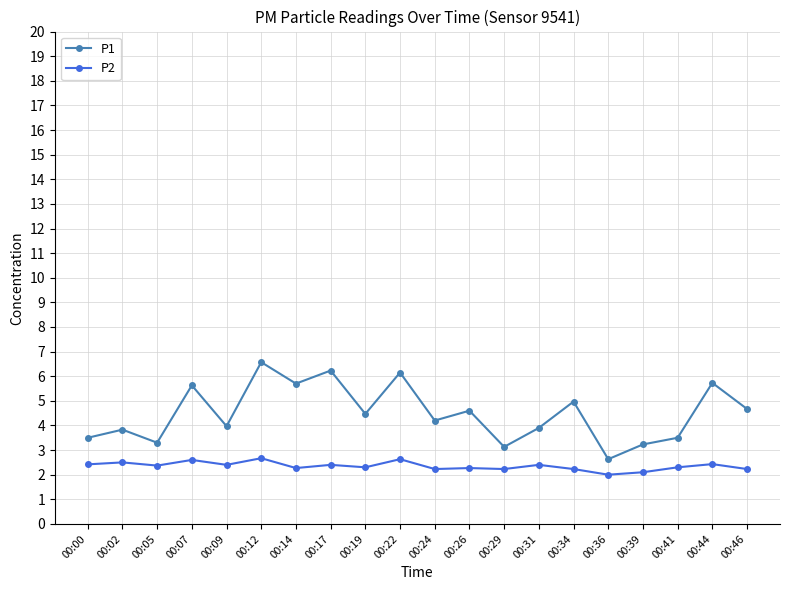

What is the total value across all series at 00:05?

5.7